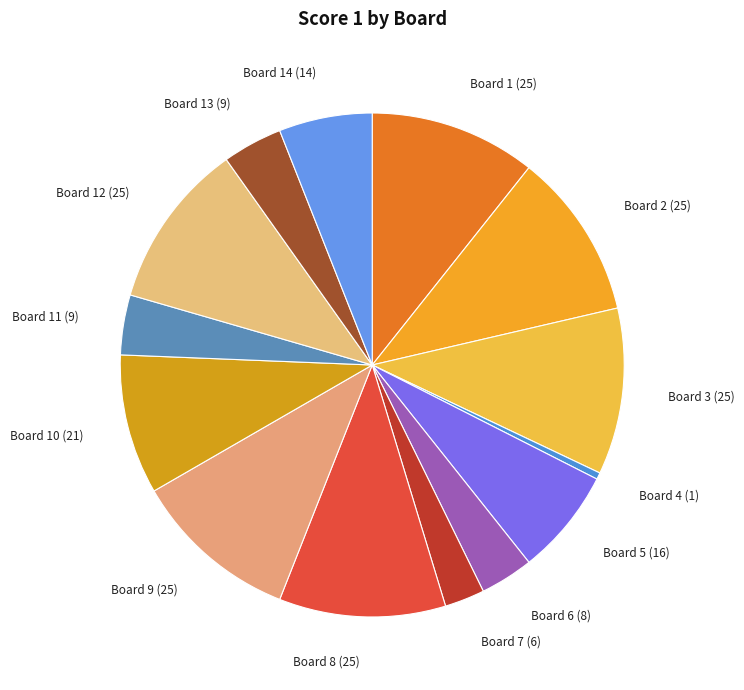

Which category has the smallest portion of the pie?

Board 4